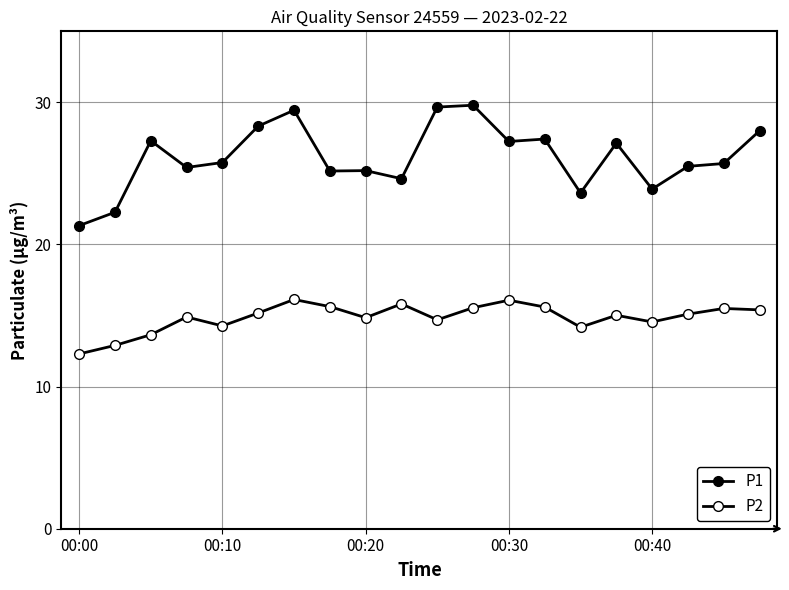

Does the chart have visible grid lines?

Yes